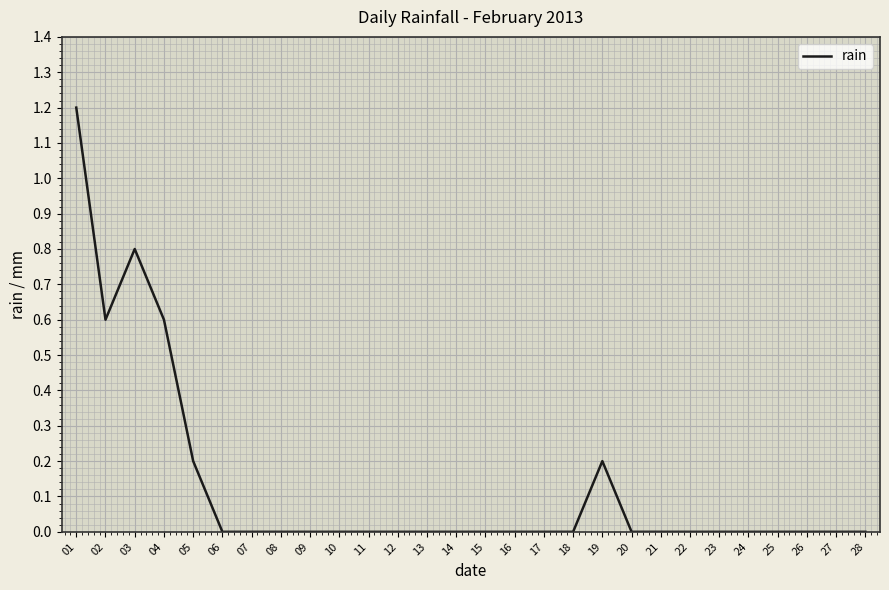

Between 03 and 26, which is larger?

03